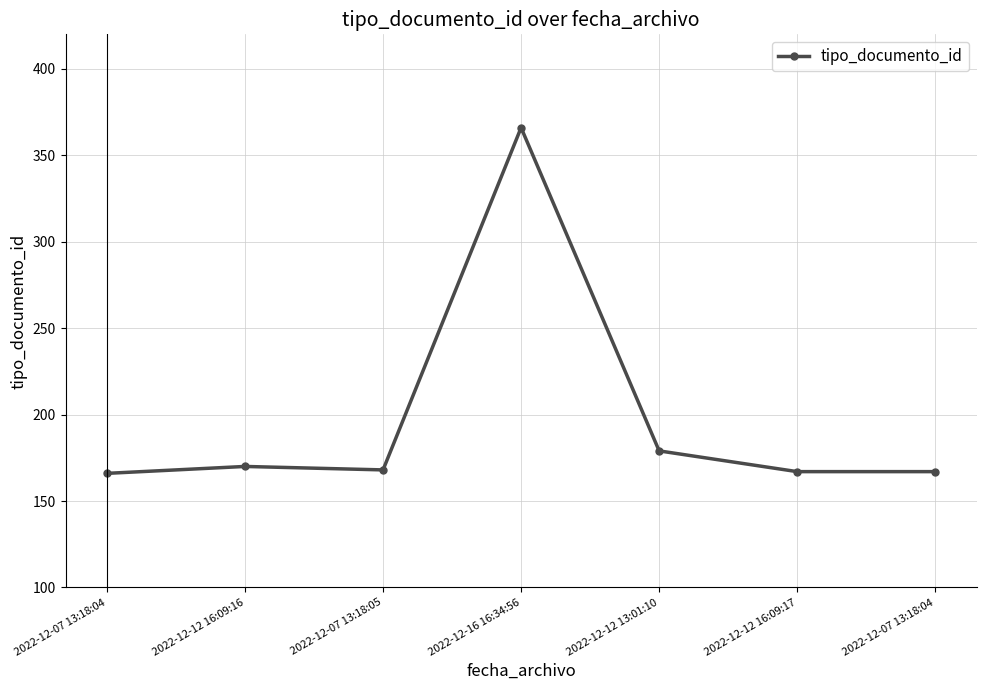

What is the sum of all values?

1383